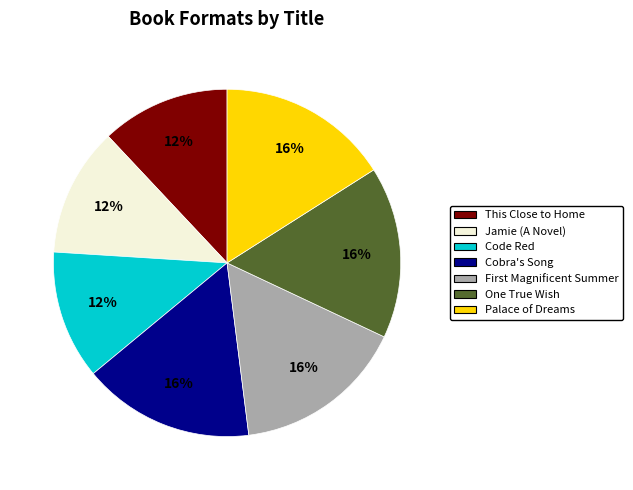

Does Jamie (A Novel) account for over 50% of the chart?

No